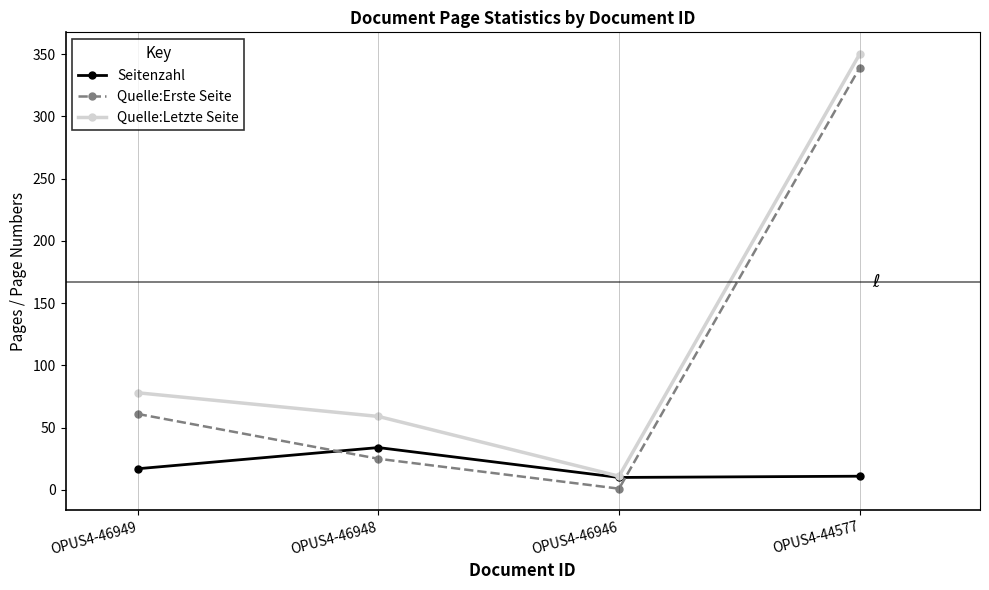

True or false: Seitenzahl has a value of 57 at OPUS4-46948.

False